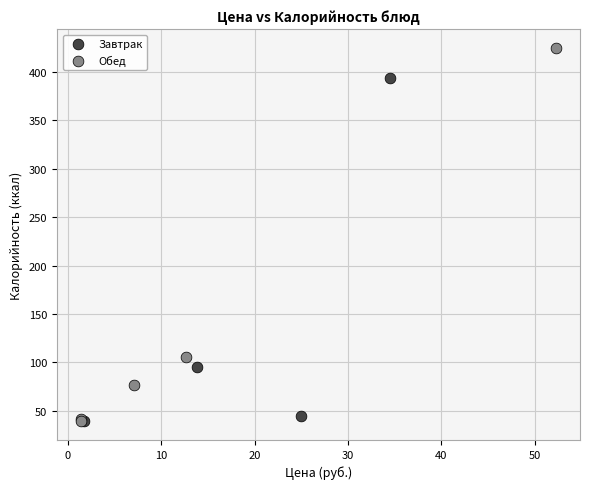

Which series has the largest Y range (max minus min)?

Обед